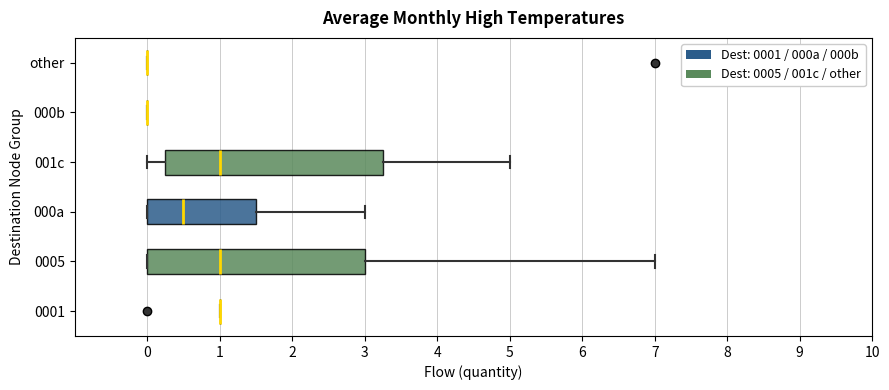

Reading bottom to top, read every box against the x-axis: the position of its median line, the range the box covers, and the ends of its whiskers. The values are not printed on the chart, so give them approximately, as read against the axis.

0001: box collapsed to a line at 1.0, whiskers 1.0 to 1.0
0005: median 1.0, box 0.0 to 3.0, whiskers 0.0 to 7.0
000a: median 0.5, box 0.0 to 1.5, whiskers 0.0 to 3.0
001c: median 1.0, box 0.3 to 3.3, whiskers 0.0 to 5.0
000b: box collapsed to a line at 0.0, whiskers 0.0 to 0.0
other: box collapsed to a line at 0.0, whiskers 0.0 to 0.0